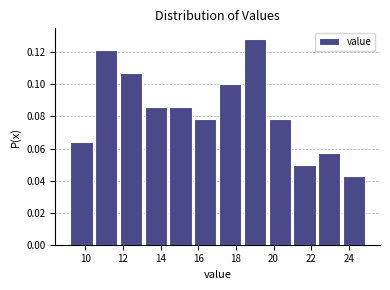

How tall is the bar that spans 11.8 to 13.2 on the x-axis? Neither the bar edges nor the heights are printed on the chart, so give them approximately, as read against the axes.

0.108